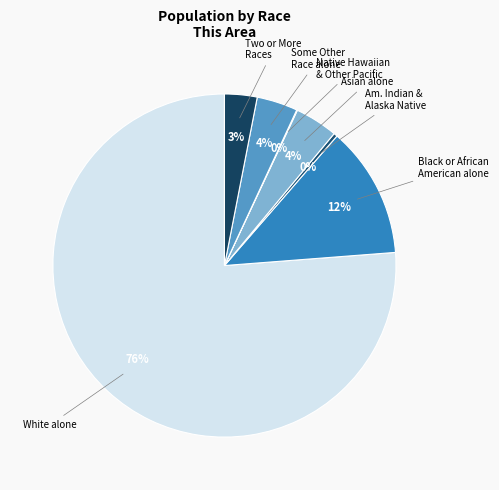

How many slices are in this pie chart?

7